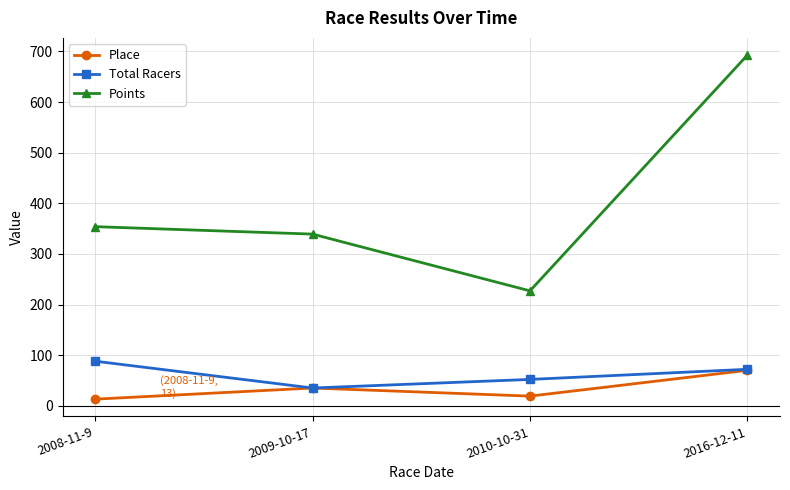

Which category has the highest value across all series?

2016-12-11